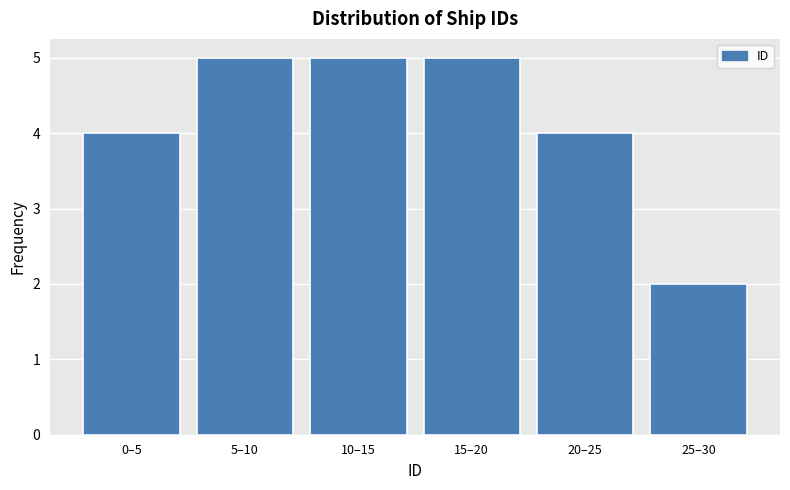

Reading right to left, extract all data points from this chart.

2	4	5	5	5	4